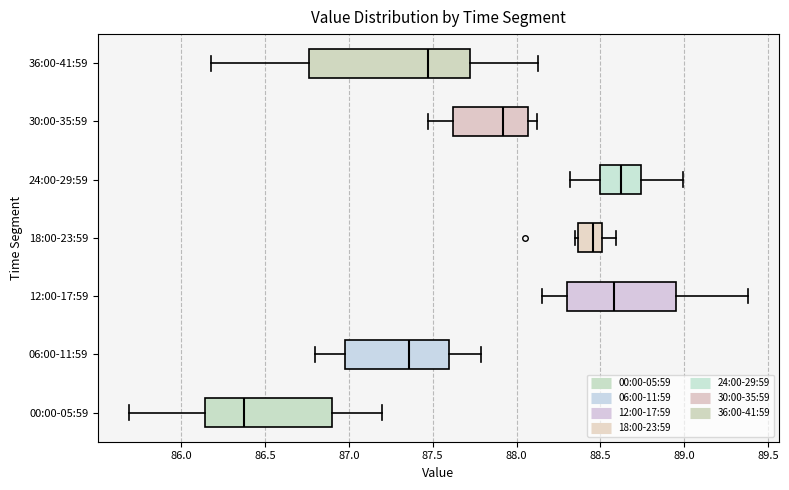

Which box is the widest, from its left edge to its right edge?

36:00-41:59